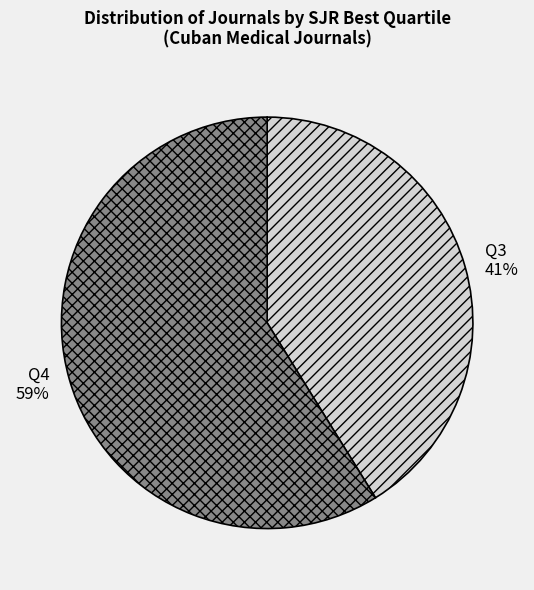

Is it true that Q3 is 11% of the pie?

False